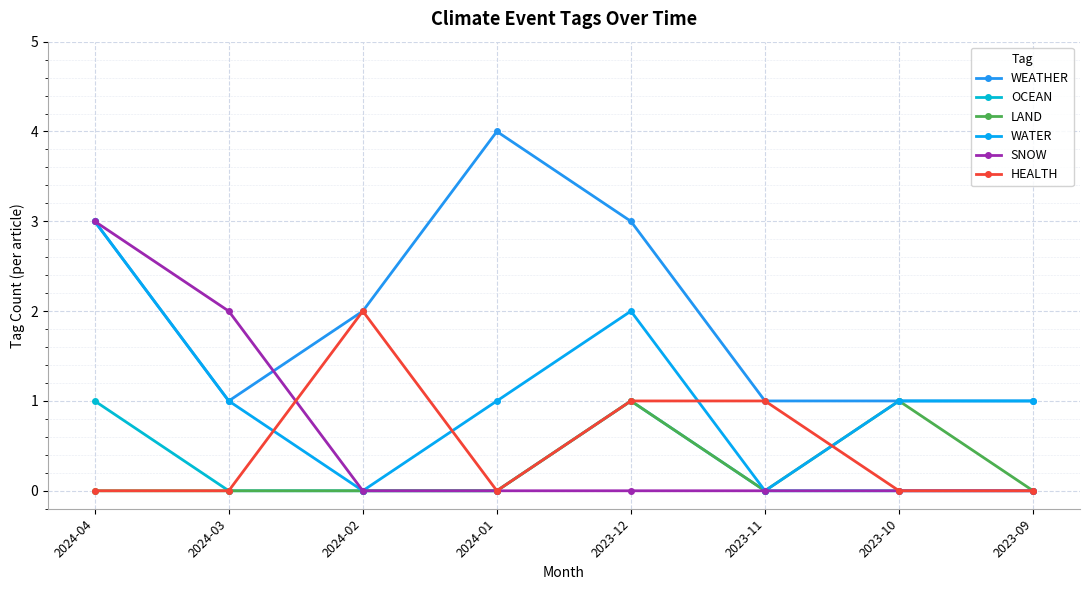

Rank the categories by WATER value from lowest to highest.

2024-02, 2023-11, 2024-03, 2024-01, 2023-10, 2023-09, 2023-12, 2024-04